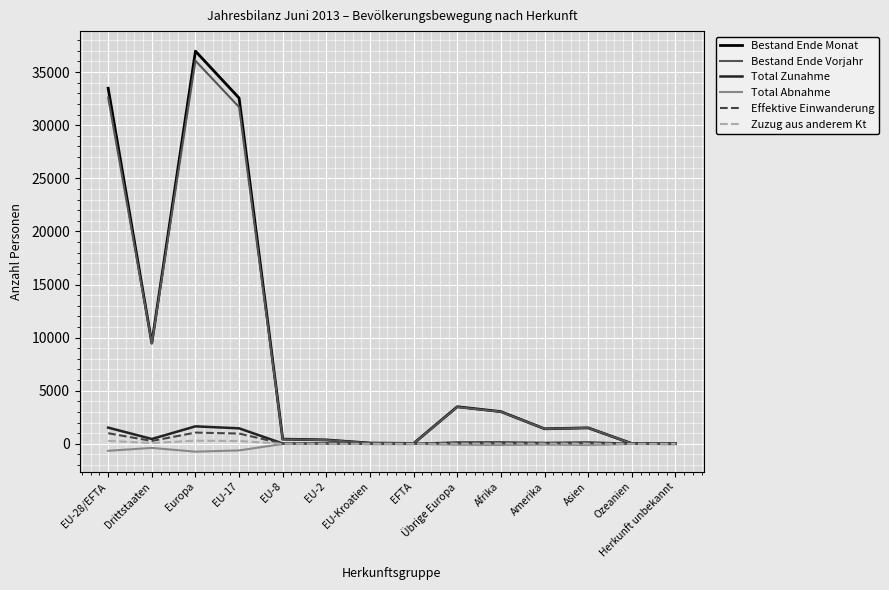

At which label does Effektive Einwanderung first exceed 59?

EU-28/EFTA